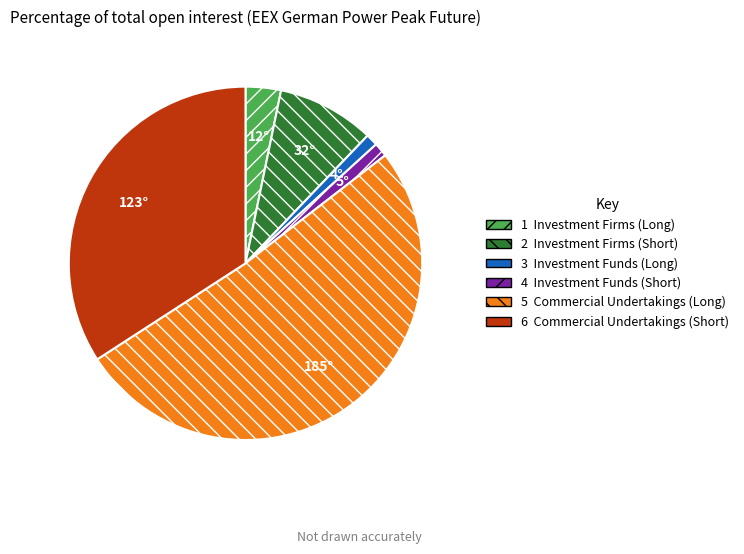

Is there any slice that represents more than half of the pie?

Yes